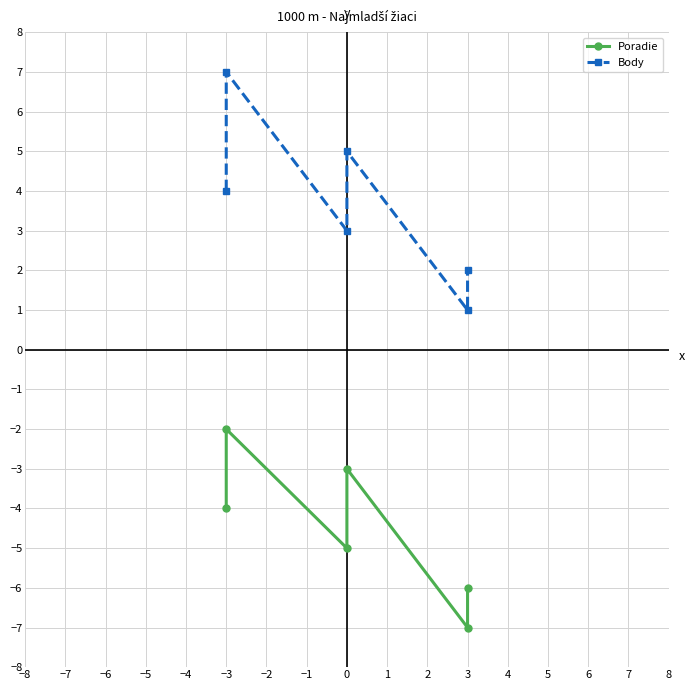

What is the value of the Poradie point at the 4th from the left?

-3